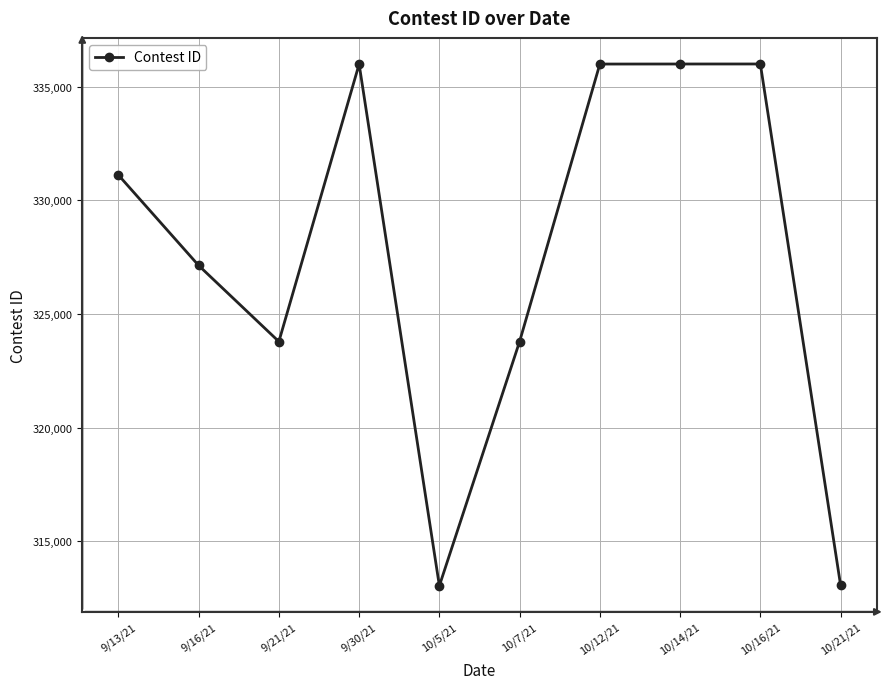

What is the minimum value shown in the chart?

313040